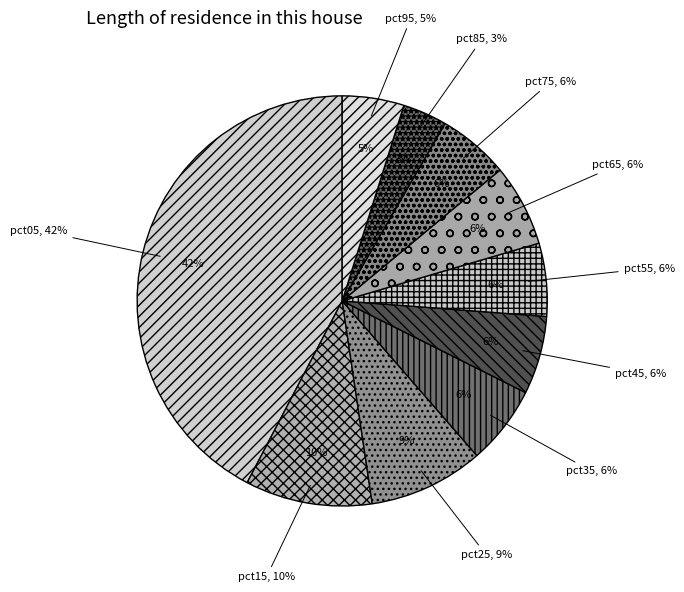

How many segments does this pie chart have?

10